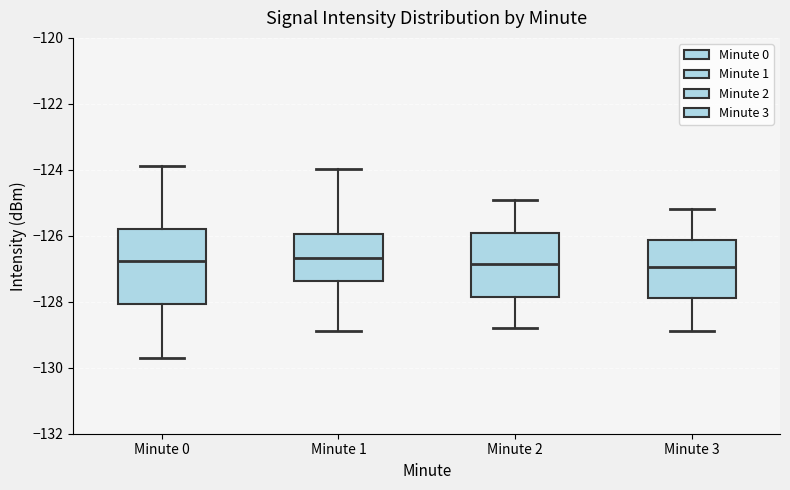

Where does the upper whisker of the box for Minute 0 end on the y-axis? The values are not printed on the chart, so give them approximately, as read against the axis.

-123.8